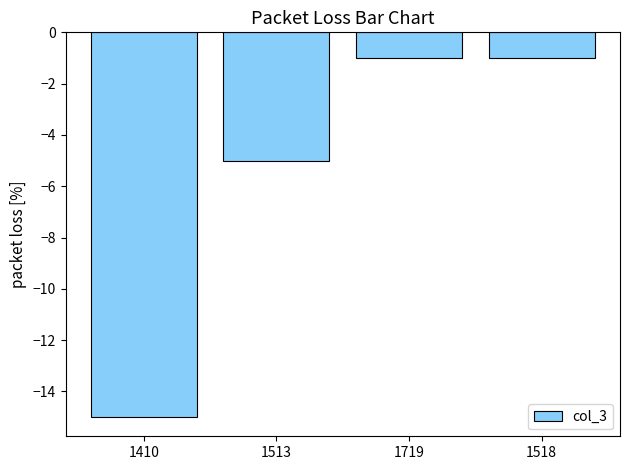

What is the change in value from 1513 to 1719?

+4